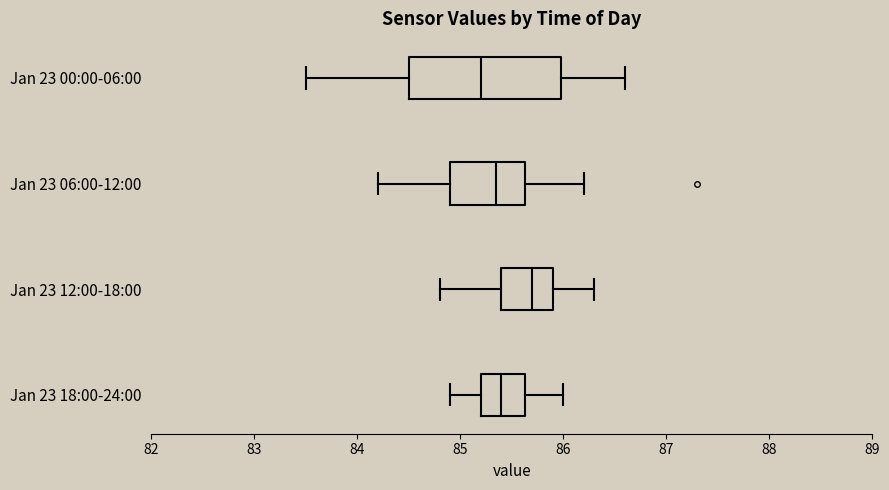

Reading bottom to top, transcribe this box plot: for each box, give where its median line is, the range the box spans, and where its two whiskers end, as read against the x-axis. The values are not printed on the chart, so give them approximately, as read against the axis.

Jan 23 18:00-24:00: median 85.4, box 85.2 to 85.6, whiskers 84.9 to 86.0
Jan 23 12:00-18:00: median 85.7, box 85.4 to 85.9, whiskers 84.8 to 86.3
Jan 23 06:00-12:00: median 85.4, box 84.9 to 85.6, whiskers 84.2 to 86.2
Jan 23 00:00-06:00: median 85.2, box 84.5 to 86.0, whiskers 83.5 to 86.6